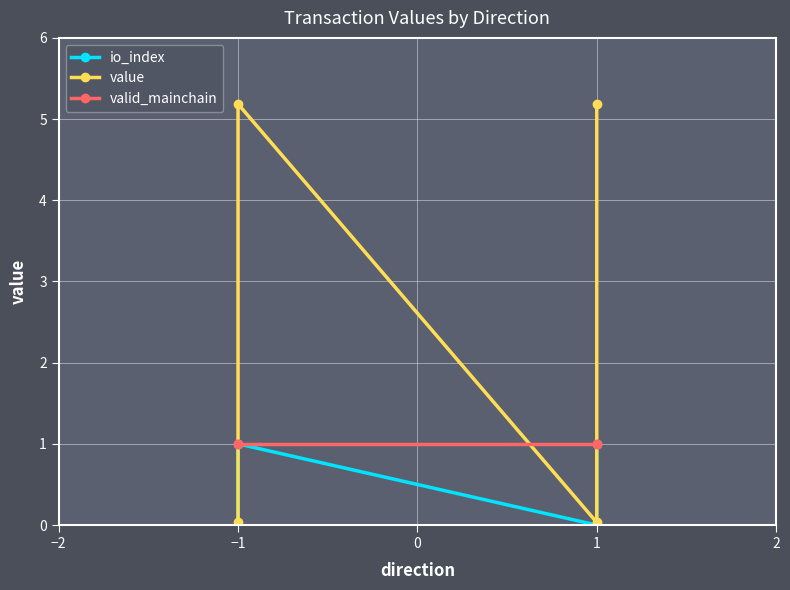

List the series in order of their overall mean, lowest first.

io_index, valid_mainchain, value